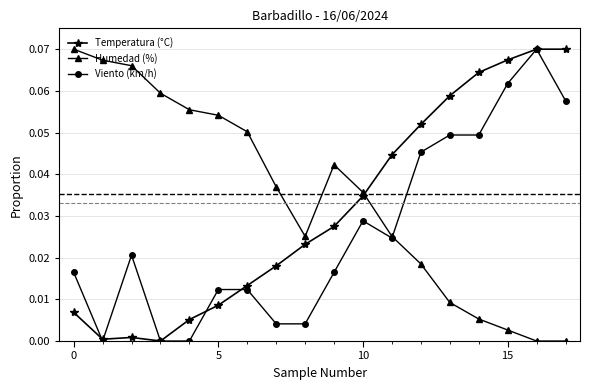

Which series has the largest total across all categories?

Humedad (%)